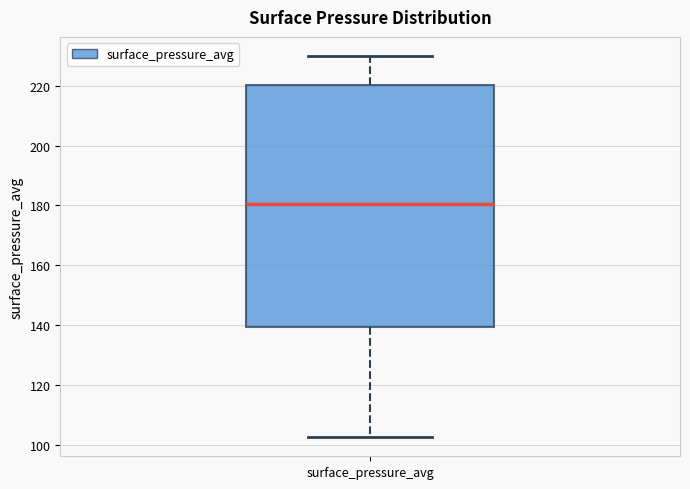

Read this box plot against the y-axis: the position of the median line, the range covered by the box, and the ends of both whiskers. The values are not printed on the chart, so give them approximately, as read against the axis.

median 180, box 140 to 220, whiskers 102 to 230